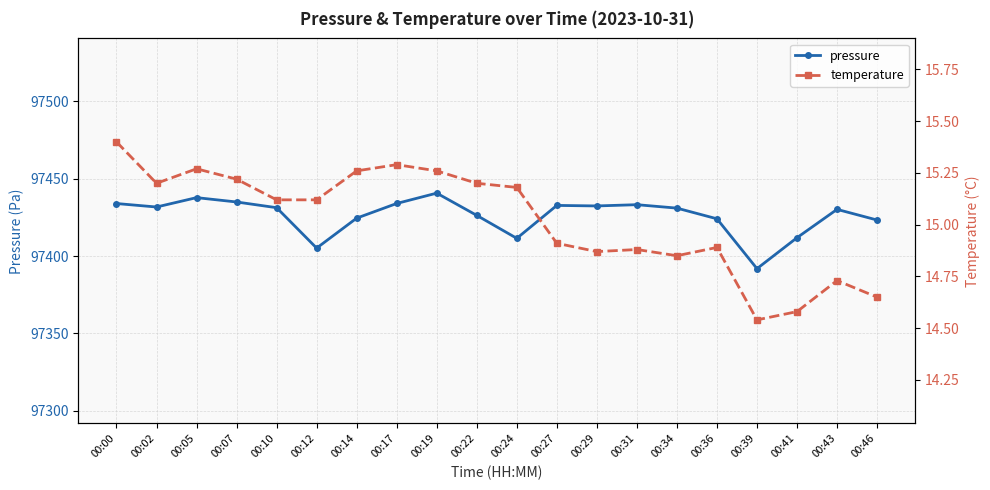

The pressure series shows 97433.2 at 00:31. True or false?

True